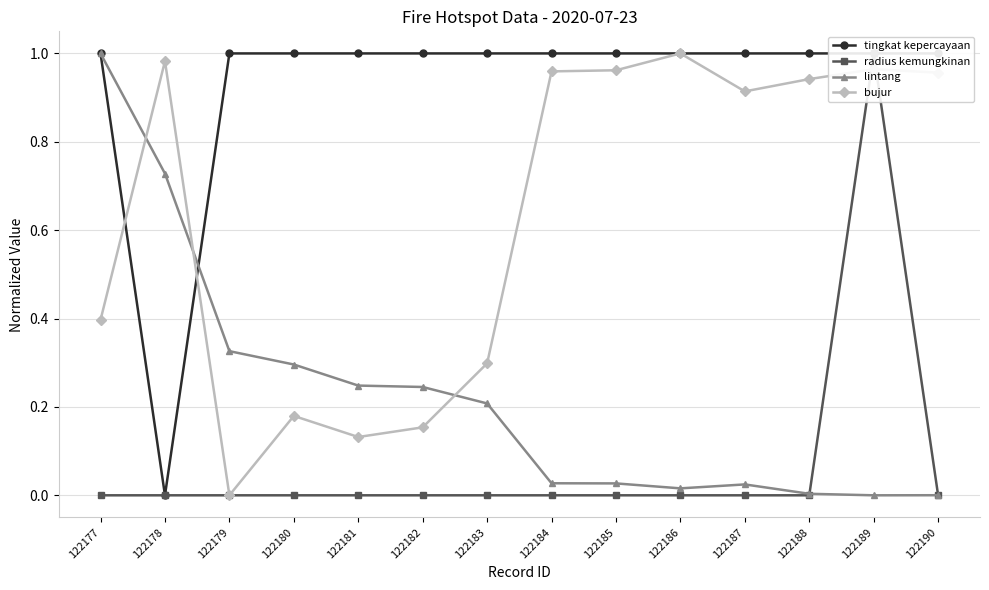

Reading left to right, transcribe all the data shown in this chart.

tingkat kepercayaan: 1.0	0.0	1.0	1.0	1.0	1.0	1.0	1.0	1.0	1.0	1.0	1.0	1.0	1.0
radius kemungkinan: 0.0	0.0	0.0	0.0	0.0	0.0	0.0	0.0	0.0	0.0	0.0	0.0	1.0	0.0
lintang: 1.0	0.7	0.3	0.3	0.2	0.2	0.2	0.0	0.0	0.0	0.0	0.0	0.0	0.0
bujur: 0.4	1.0	0.0	0.2	0.1	0.2	0.3	1.0	1.0	1.0	0.9	0.9	1.0	1.0